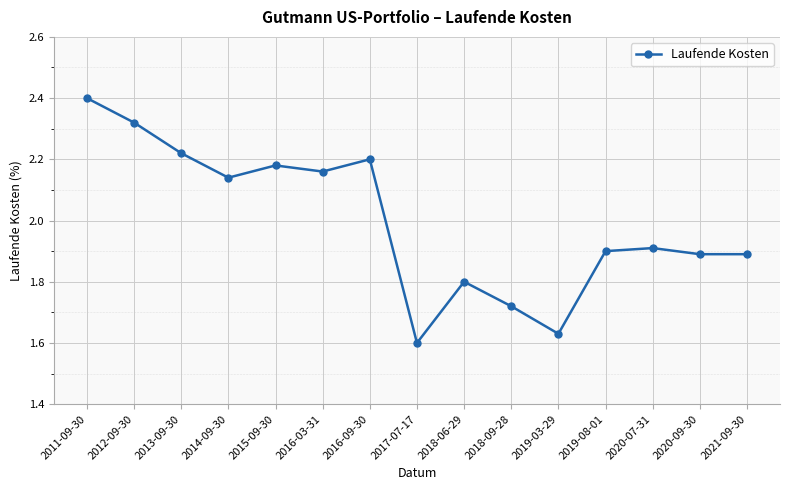

At which label is the value closest to 2?

2020-07-31